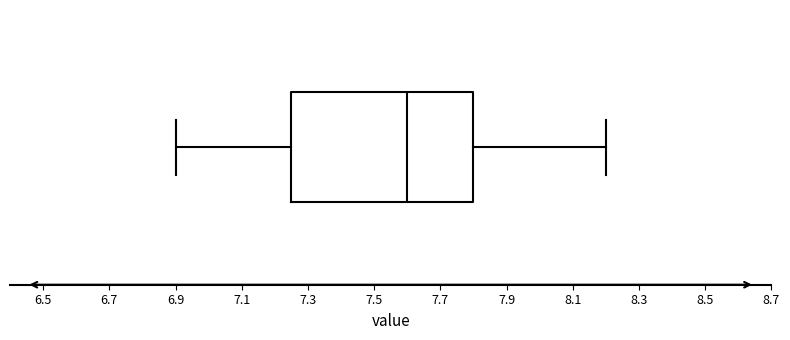

Transcribe this box plot: give where the median line is, the range the box spans, and where the two whiskers end, as read against the x-axis. The values are not printed on the chart, so give them approximately, as read against the axis.

median 7.60, box 7.26 to 7.80, whiskers 6.90 to 8.20